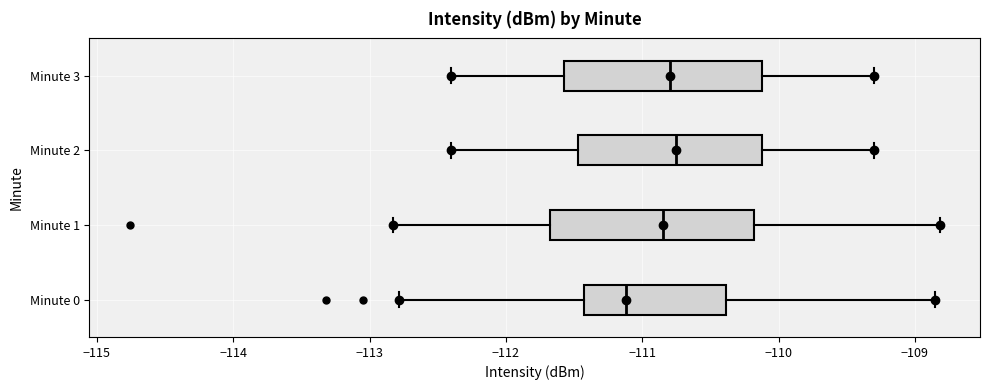

Reading bottom to top, read every box against the x-axis: the position of its median line, the range the box covers, and the ends of its whiskers. The values are not printed on the chart, so give them approximately, as read against the axis.

Minute 0: median -111.1, box -111.4 to -110.4, whiskers -112.8 to -108.9
Minute 1: median -110.8, box -111.7 to -110.2, whiskers -112.8 to -108.8
Minute 2: median -110.7, box -111.5 to -110.1, whiskers -112.4 to -109.3
Minute 3: median -110.8, box -111.6 to -110.1, whiskers -112.4 to -109.3